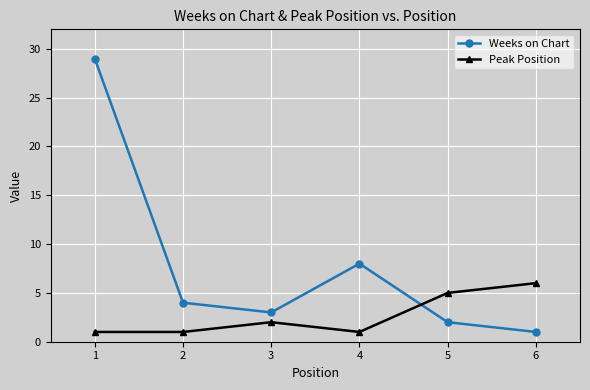

Which series has the largest total across all categories?

Weeks on Chart